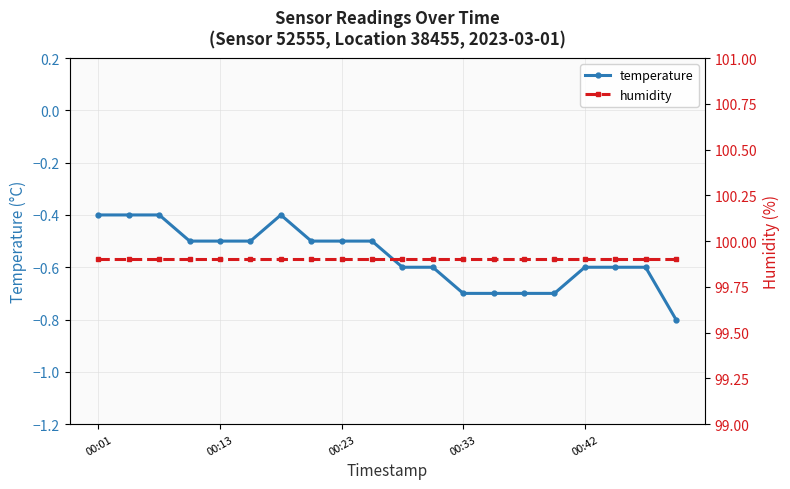

True or false: temperature has more than 0 interior local peaks.

True